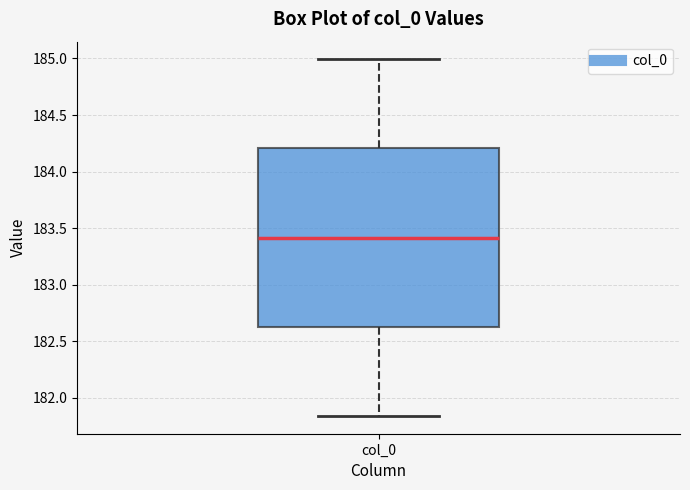

Where is the upper edge of the box for col_0 on the y-axis? The values are not printed on the chart, so give them approximately, as read against the axis.

184.20